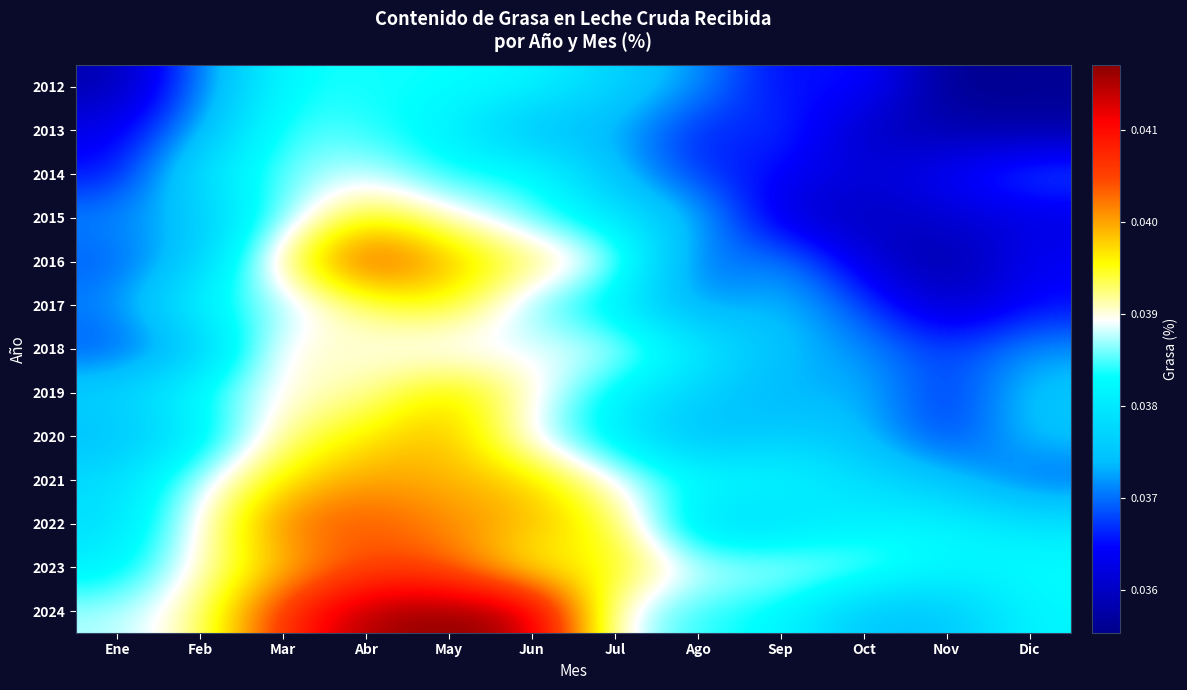

Reading left to right, extract all data points from this chart.

2012: Ene=0.0	Feb=0.0	Mar=0.0	Abr=0.0	May=0.0	Jun=0.0	Jul=0.0	Ago=0.0	Sep=0.0	Oct=0.0	Nov=0.0	Dic=0.0
2013: Ene=0.0	Feb=0.0	Mar=0.0	Abr=0.0	May=0.0	Jun=0.0	Jul=0.0	Ago=0.0	Sep=0.0	Oct=0.0	Nov=0.0	Dic=0.0
2014: Ene=0.0	Feb=0.0	Mar=0.0	Abr=0.0	May=0.0	Jun=0.0	Jul=0.0	Ago=0.0	Sep=0.0	Oct=0.0	Nov=0.0	Dic=0.0
2015: Ene=0.0	Feb=0.0	Mar=0.0	Abr=0.0	May=0.0	Jun=0.0	Jul=0.0	Ago=0.0	Sep=0.0	Oct=0.0	Nov=0.0	Dic=0.0
2016: Ene=0.0	Feb=0.0	Mar=0.0	Abr=0.0	May=0.0	Jun=0.0	Jul=0.0	Ago=0.0	Sep=0.0	Oct=0.0	Nov=0.0	Dic=0.0
2017: Ene=0.0	Feb=0.0	Mar=0.0	Abr=0.0	May=0.0	Jun=0.0	Jul=0.0	Ago=0.0	Sep=0.0	Oct=0.0	Nov=0.0	Dic=0.0
2018: Ene=0.0	Feb=0.0	Mar=0.0	Abr=0.0	May=0.0	Jun=0.0	Jul=0.0	Ago=0.0	Sep=0.0	Oct=0.0	Nov=0.0	Dic=0.0
2019: Ene=0.0	Feb=0.0	Mar=0.0	Abr=0.0	May=0.0	Jun=0.0	Jul=0.0	Ago=0.0	Sep=0.0	Oct=0.0	Nov=0.0	Dic=0.0
2020: Ene=0.0	Feb=0.0	Mar=0.0	Abr=0.0	May=0.0	Jun=0.0	Jul=0.0	Ago=0.0	Sep=0.0	Oct=0.0	Nov=0.0	Dic=0.0
2021: Ene=0.0	Feb=0.0	Mar=0.0	Abr=0.0	May=0.0	Jun=0.0	Jul=0.0	Ago=0.0	Sep=0.0	Oct=0.0	Nov=0.0	Dic=0.0
2022: Ene=0.0	Feb=0.0	Mar=0.0	Abr=0.0	May=0.0	Jun=0.0	Jul=0.0	Ago=0.0	Sep=0.0	Oct=0.0	Nov=0.0	Dic=0.0
2023: Ene=0.0	Feb=0.0	Mar=0.0	Abr=0.0	May=0.0	Jun=0.0	Jul=0.0	Ago=0.0	Sep=0.0	Oct=0.0	Nov=0.0	Dic=0.0
2024: Ene=0.0	Feb=0.0	Mar=0.0	Abr=0.0	May=0.0	Jun=0.0	Jul=0.0	Ago=0.0	Sep=0.0	Oct=0.0	Nov=0.0	Dic=0.0